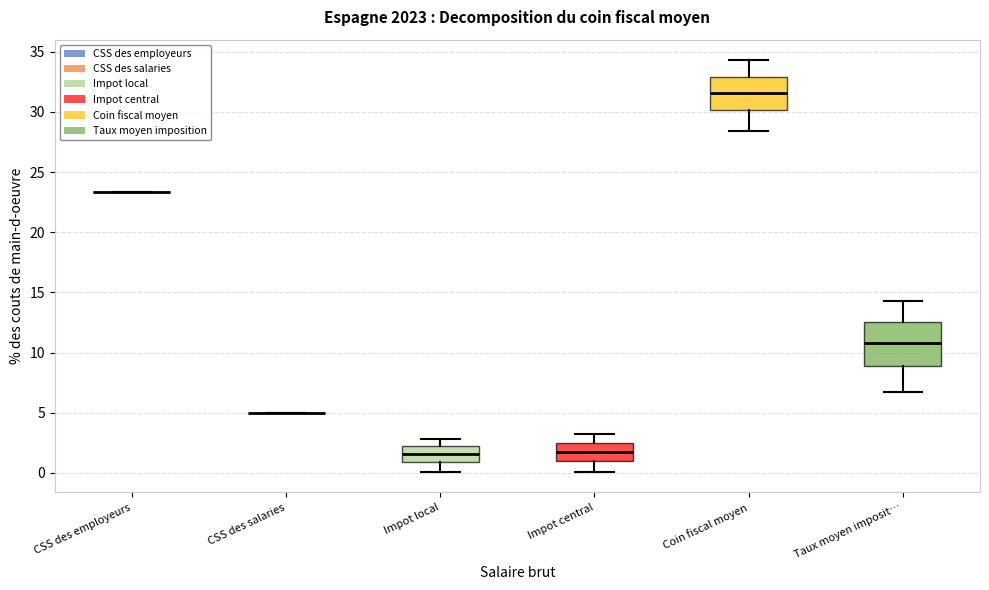

Reading left to right, read every box against the y-axis: the position of its median line, the range the box covers, and the ends of its whiskers. The values are not printed on the chart, so give them approximately, as read against the axis.

CSS des employeurs: box collapsed to a line at 23.5, whiskers 23.5 to 23.5
CSS des salaries: box collapsed to a line at 5.0, whiskers 5.0 to 5.0
Impot local: median 1.5, box 1.0 to 2.0, whiskers 0.0 to 3.0
Impot central: median 2.0, box 1.0 to 2.5, whiskers 0.0 to 3.0
Coin fiscal moyen: median 31.5, box 30.0 to 33.0, whiskers 28.5 to 34.5
Taux moyen imposit…: median 11.0, box 9.0 to 12.5, whiskers 6.5 to 14.5